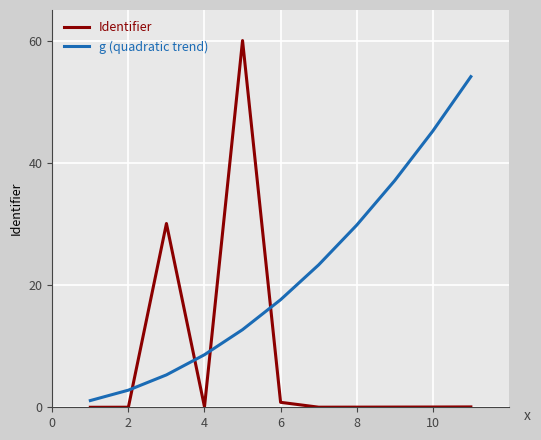

Rank the series by their maximum value, from lowest to highest.

g (quadratic trend), Identifier